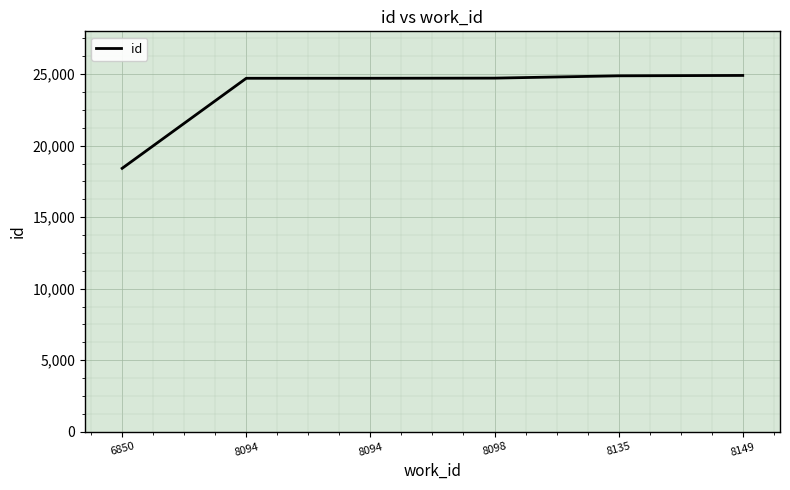

Does the chart display data point markers on the line(s)?

No